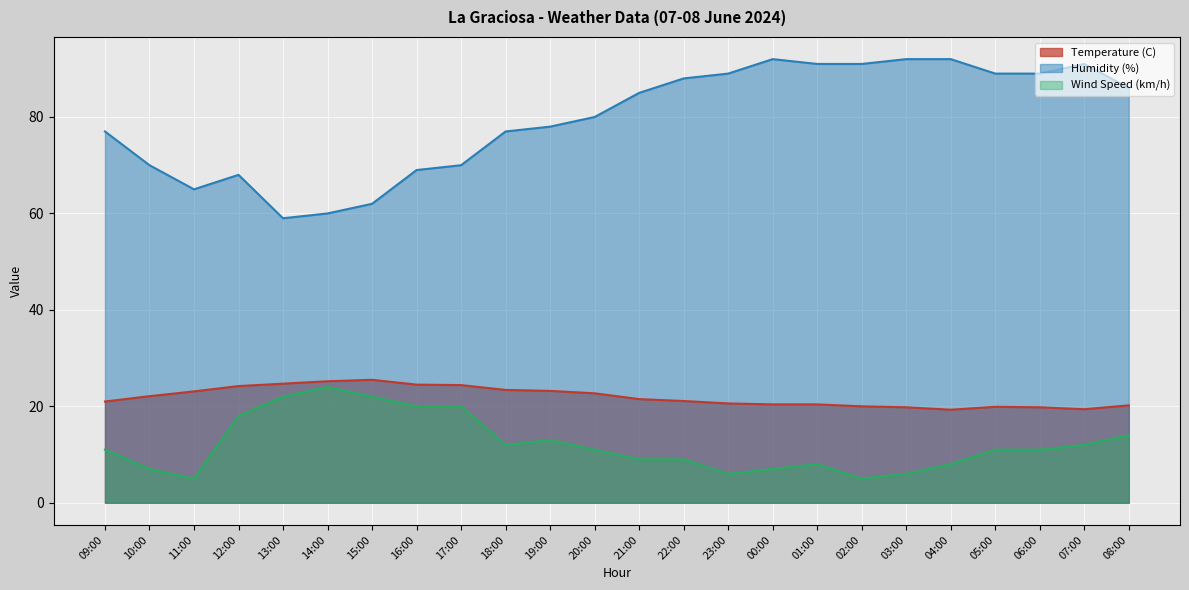

Does the chart display data point markers on the line(s)?

No